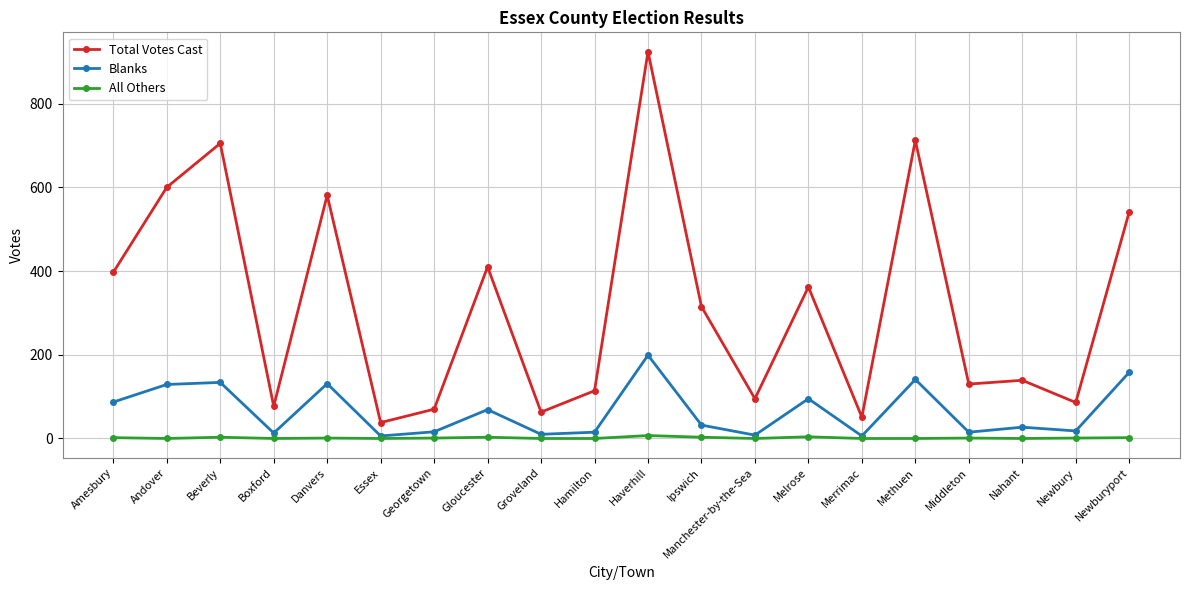

True or false: Blanks and Total Votes Cast intersect in this chart.

False